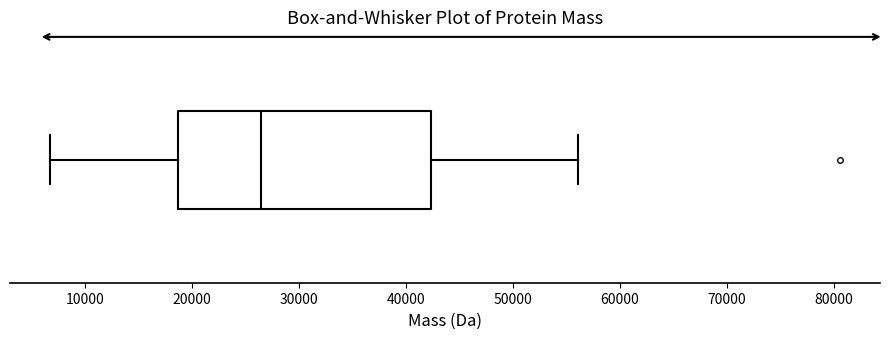

Read this box plot against the x-axis: the position of the median line, the range covered by the box, and the ends of both whiskers. The values are not printed on the chart, so give them approximately, as read against the axis.

median 26000, box 19000 to 42000, whiskers 7000 to 56000